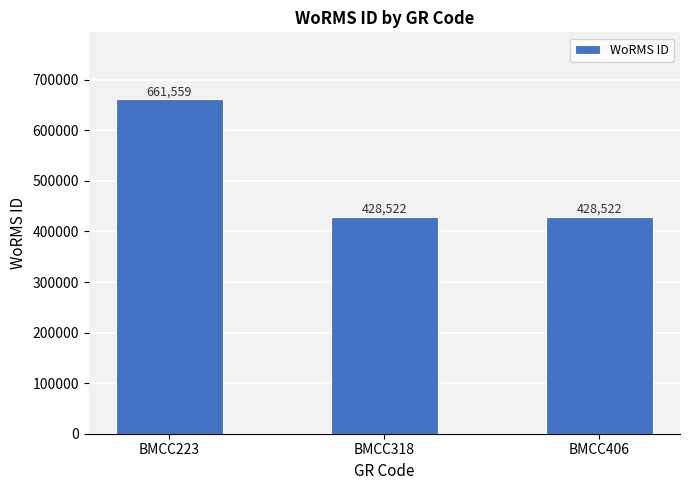

Approximately how many times larger is the value at BMCC223 compared to BMCC406?

1.5